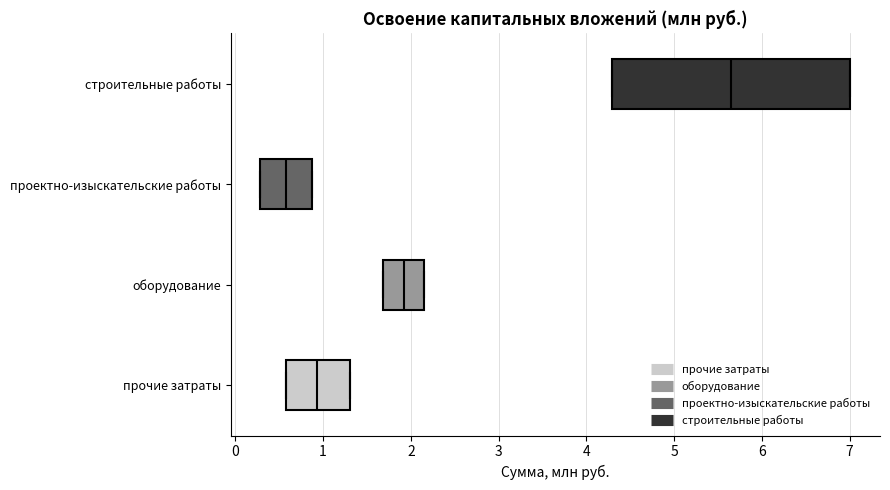

Where is the left edge of the box for проектно-изыскательские работы on the x-axis? The values are not printed on the chart, so give them approximately, as read against the axis.

0.3